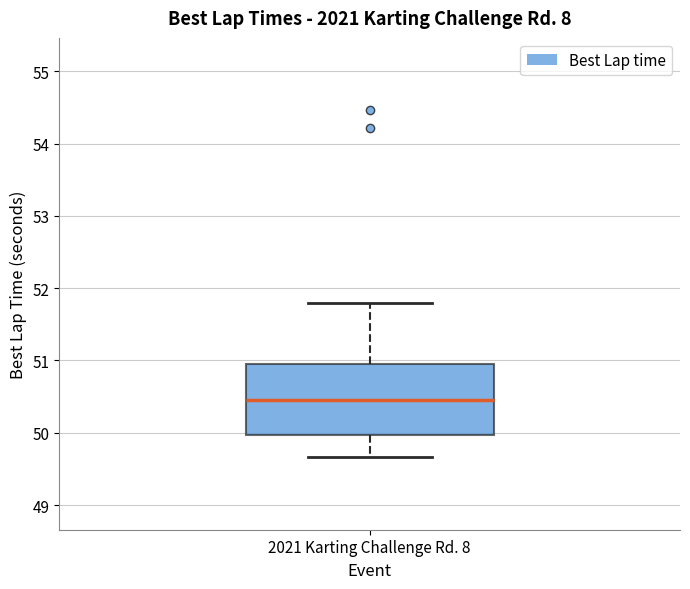

Transcribe this box plot: give where the median line is, the range the box spans, and where the two whiskers end, as read against the y-axis. The values are not printed on the chart, so give them approximately, as read against the axis.

median 50.5, box 50.0 to 50.9, whiskers 49.7 to 51.8